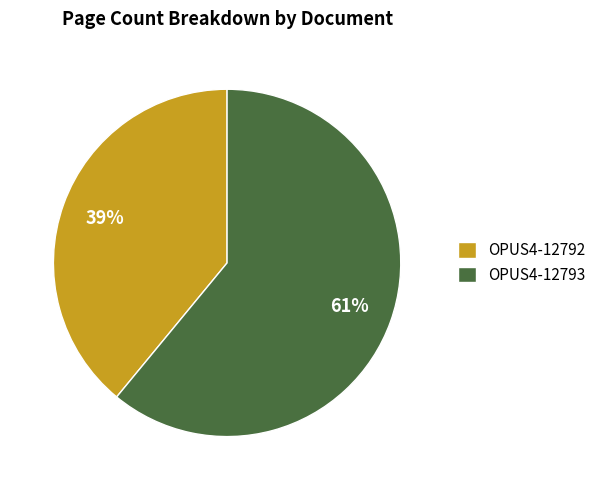

What is the largest slice in the pie chart?

OPUS4-12793